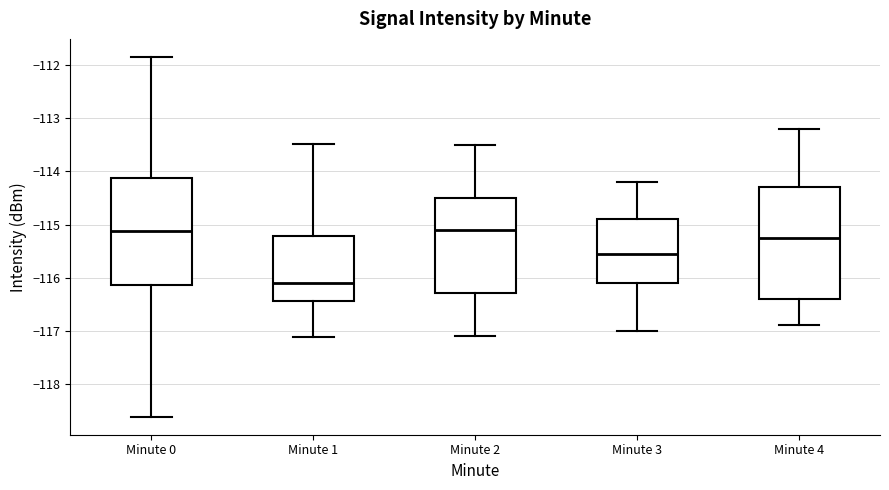

Reading left to right, transcribe this box plot: for each box, give where its median line is, the range the box spans, and where its two whiskers end, as read against the y-axis. The values are not printed on the chart, so give them approximately, as read against the axis.

Minute 0: median -115.1, box -116.1 to -114.1, whiskers -118.6 to -111.8
Minute 1: median -116.1, box -116.4 to -115.2, whiskers -117.1 to -113.5
Minute 2: median -115.1, box -116.3 to -114.5, whiskers -117.1 to -113.5
Minute 3: median -115.5, box -116.1 to -114.9, whiskers -117.0 to -114.2
Minute 4: median -115.2, box -116.4 to -114.3, whiskers -116.9 to -113.2